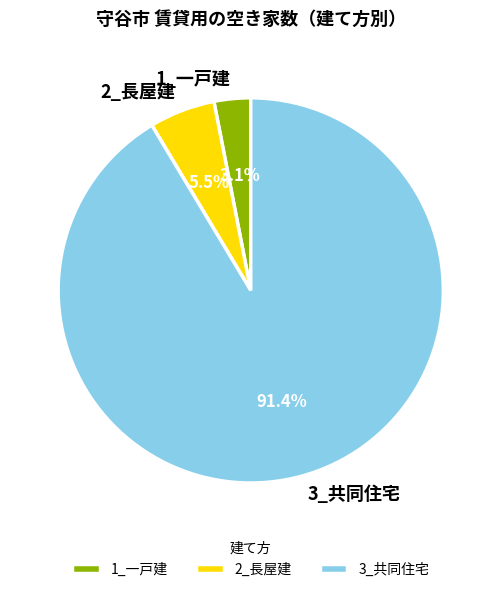

How many slices are in this pie chart?

3